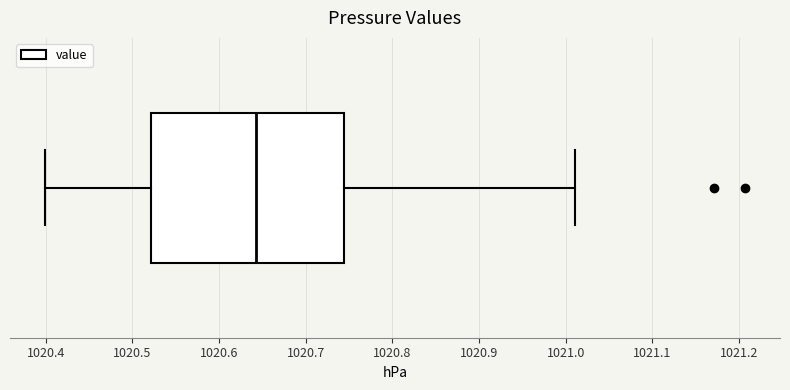

Where does the left whisker of the box end on the x-axis? The values are not printed on the chart, so give them approximately, as read against the axis.

1020.40